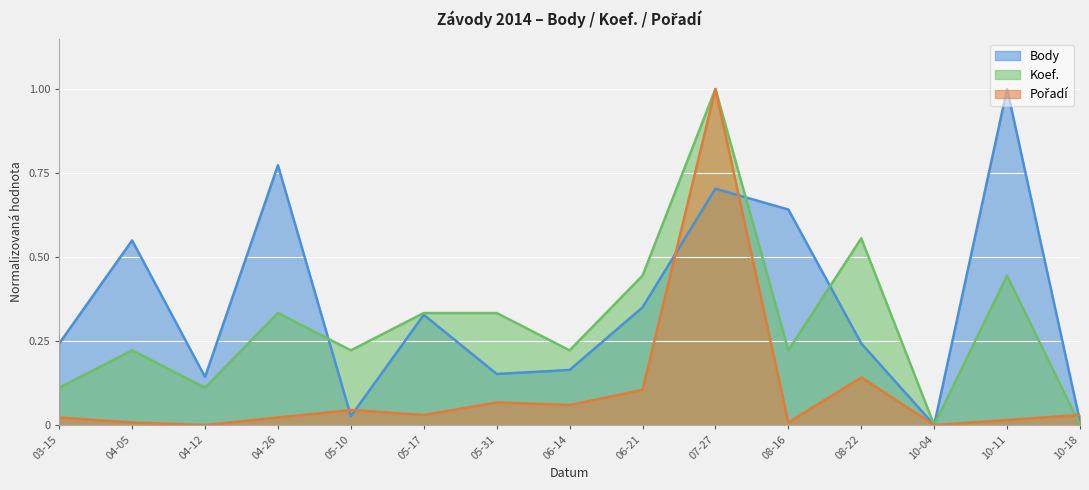

Which series changed the most between 06-14 and 08-22?

Koef.